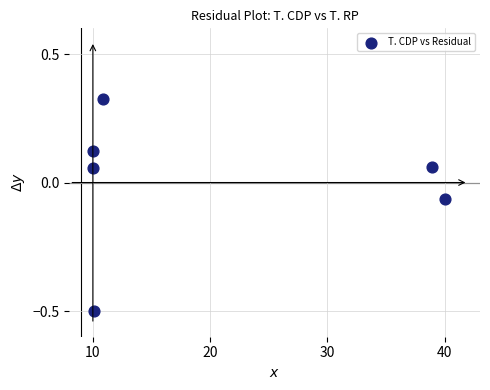

What is the range of Y values (max minus min)?

0.8